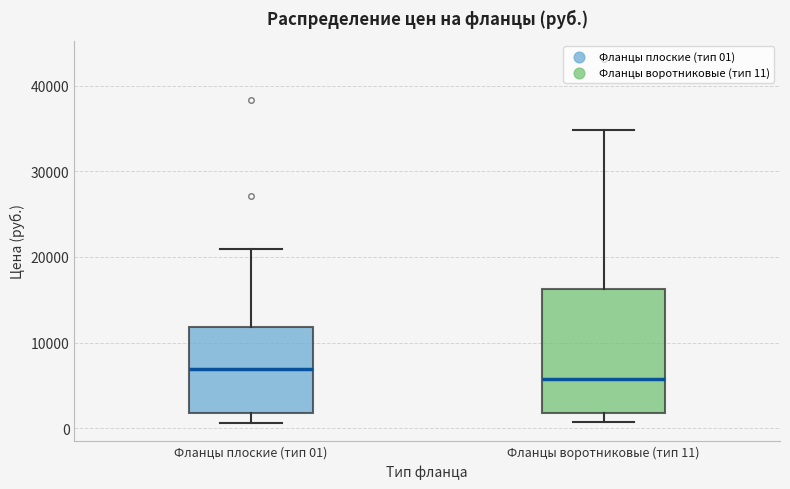

Reading left to right, read every box against the y-axis: the position of its median line, the range the box covers, and the ends of its whiskers. The values are not printed on the chart, so give them approximately, as read against the axis.

Фланцы плоские (тип 01): median 7000, box 2000 to 12000, whiskers 1000 to 21000
Фланцы воротниковые (тип 11): median 6000, box 2000 to 16000, whiskers 1000 to 35000